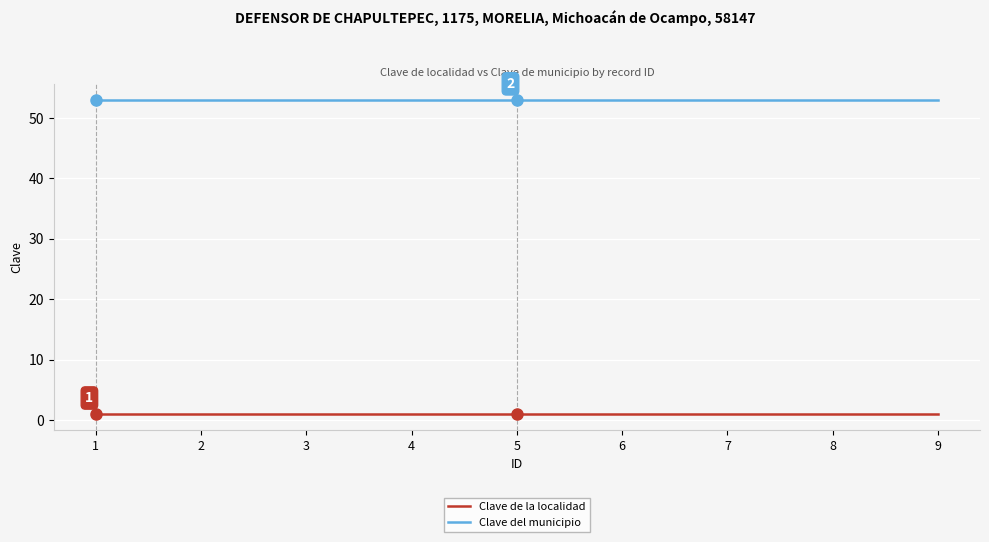

Count the number of data series in this chart.

2